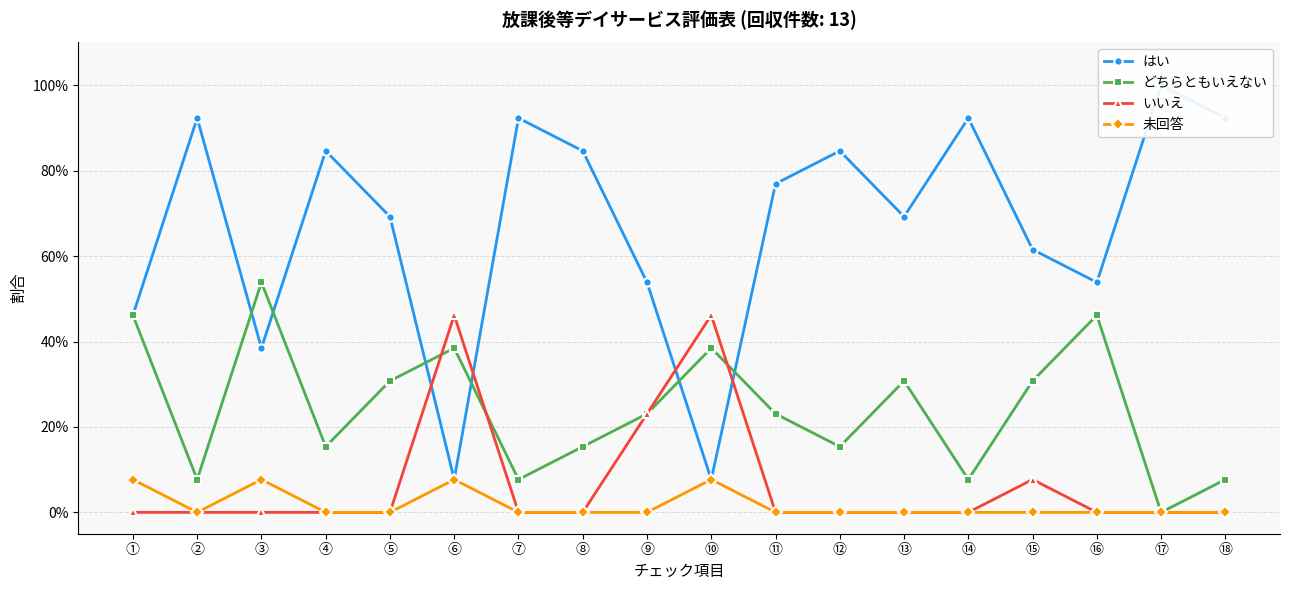

How many lines are shown in the chart?

4